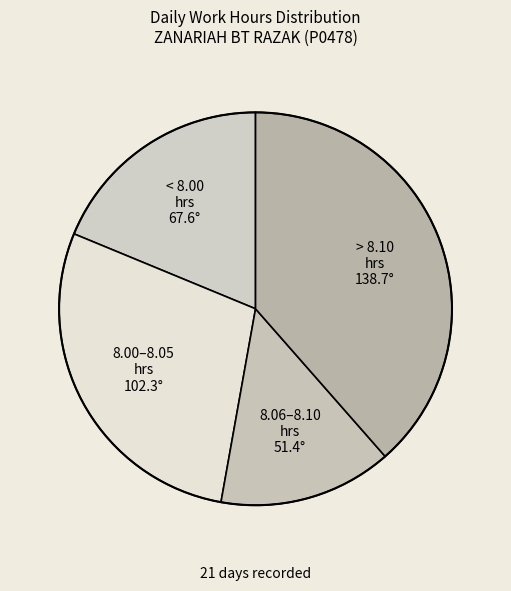

How many slices are in this pie chart?

4